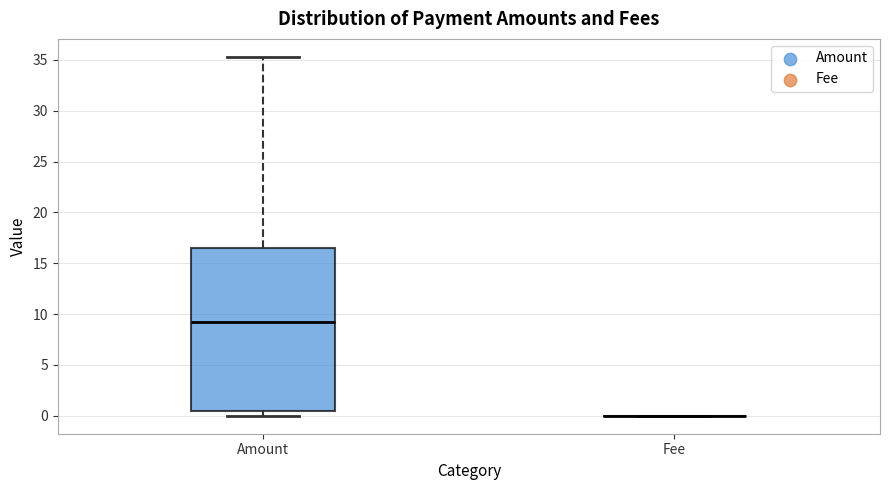

Reading left to right, read every box against the y-axis: the position of its median line, the range the box covers, and the ends of its whiskers. The values are not printed on the chart, so give them approximately, as read against the axis.

Amount: median 9.0, box 0.5 to 16.5, whiskers 0.0 to 35.5
Fee: box collapsed to a line at 0.0, whiskers 0.0 to 0.0